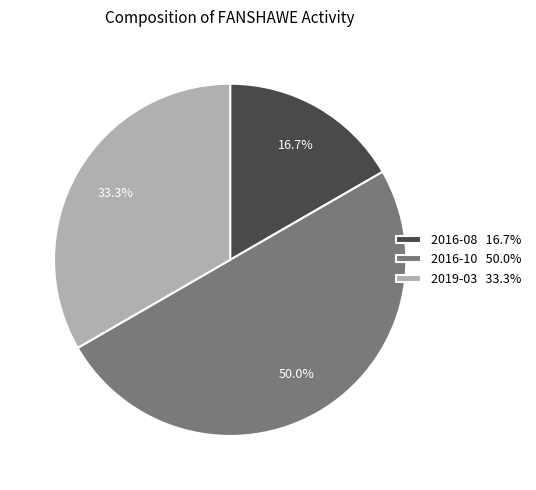

Do 2016-08 and 2016-10 together represent more than half of the pie?

Yes